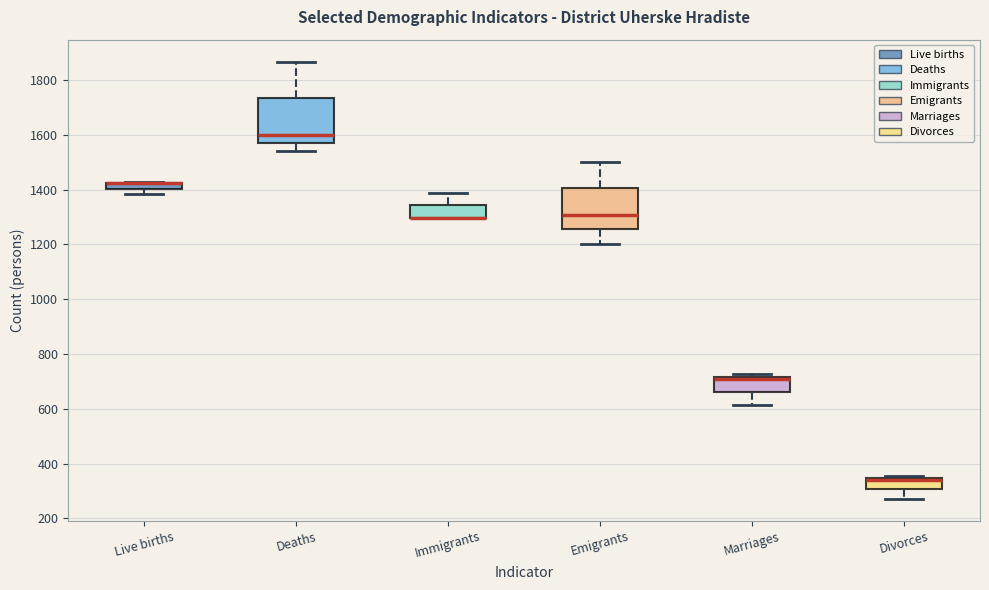

Where is the lower edge of the box for Divorces on the y-axis? The values are not printed on the chart, so give them approximately, as read against the axis.

300